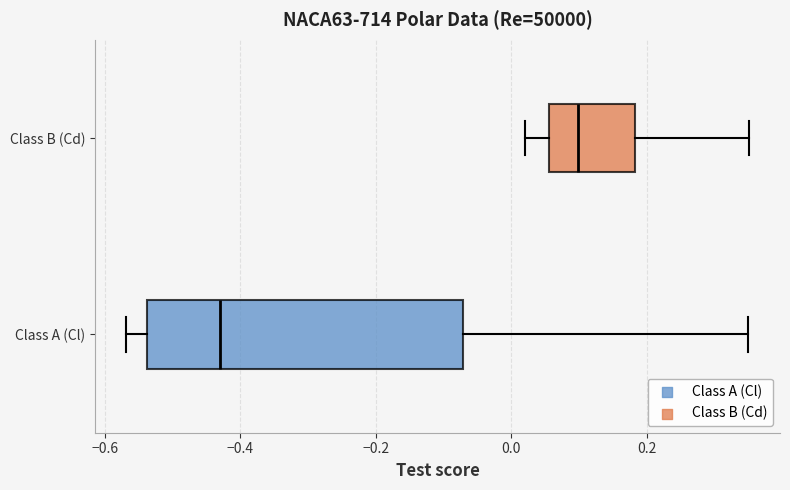

Where is the right edge of the box for Class B (Cd) on the x-axis? The values are not printed on the chart, so give them approximately, as read against the axis.

0.18